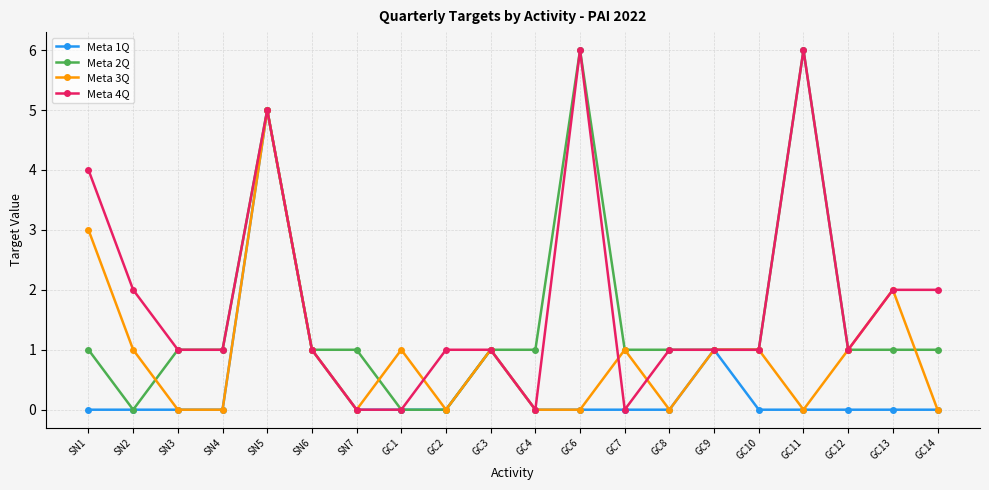

List the series in order of their overall mean, highest first.

Meta 4Q, Meta 2Q, Meta 3Q, Meta 1Q